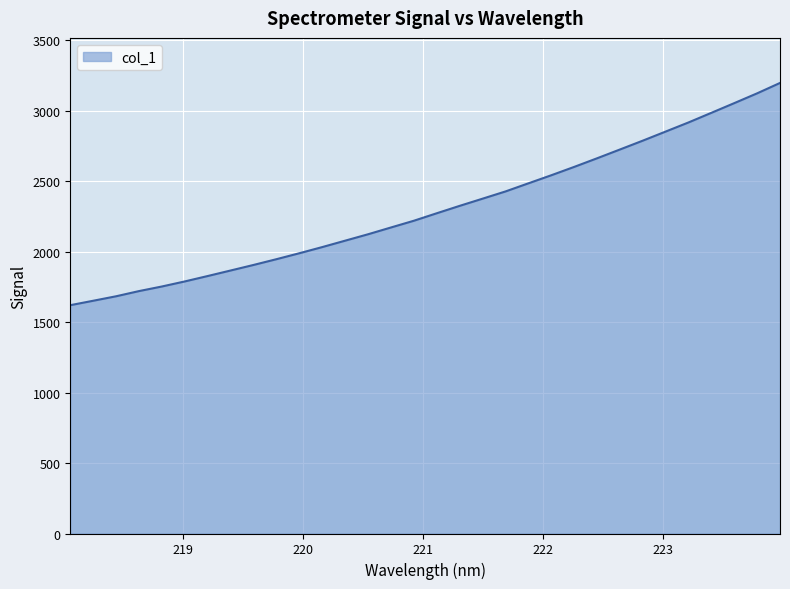

What is the maximum value shown in the chart?

3195.6